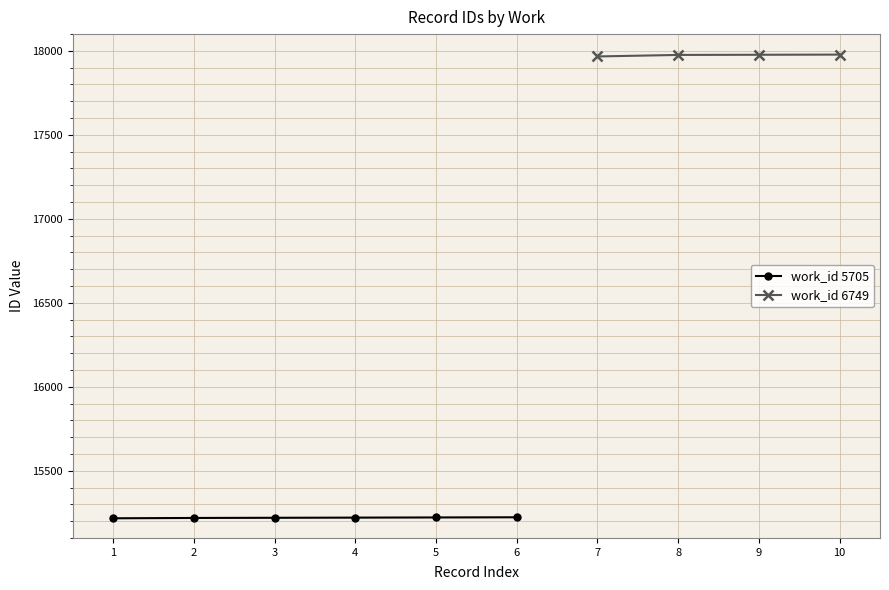

What is the sum of the values at 6749 and 6749?

35943